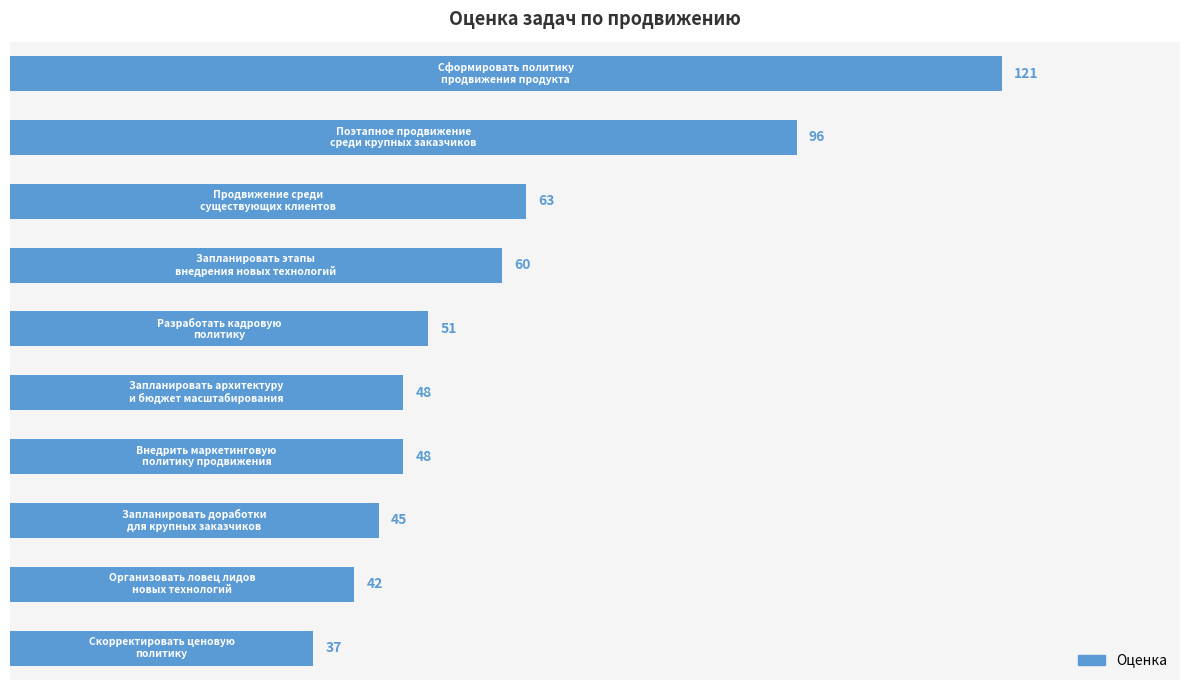

What is the value of the 5th bar from the top?

51